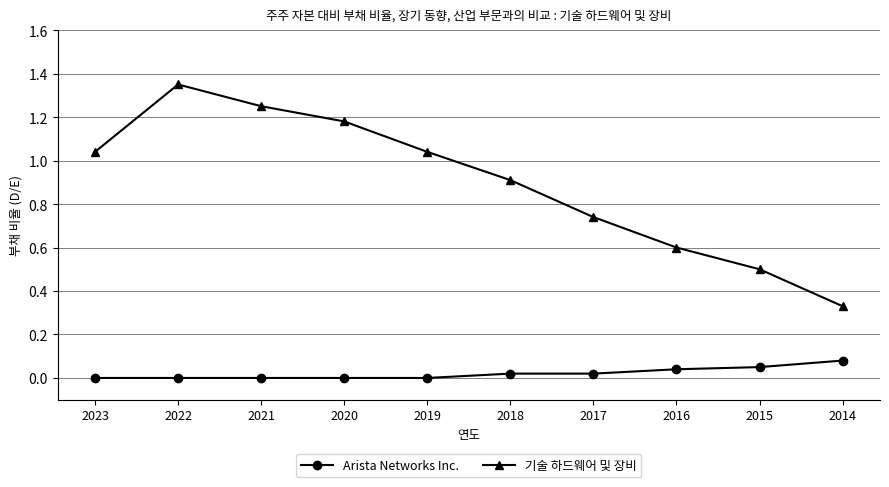

Which series has the largest range (max minus min)?

기술 하드웨어 및 장비